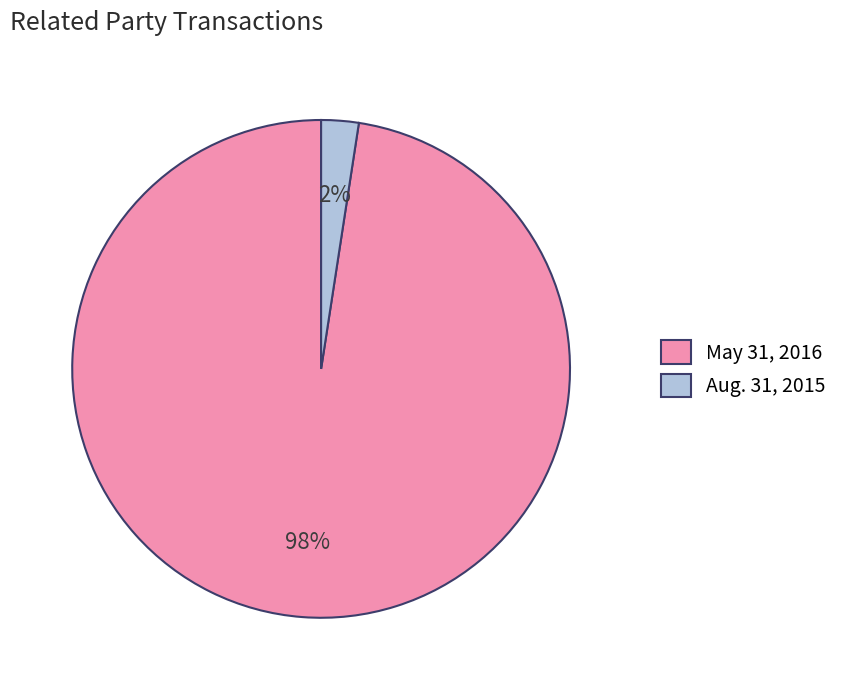

What is the majority slice?

May 31, 2016